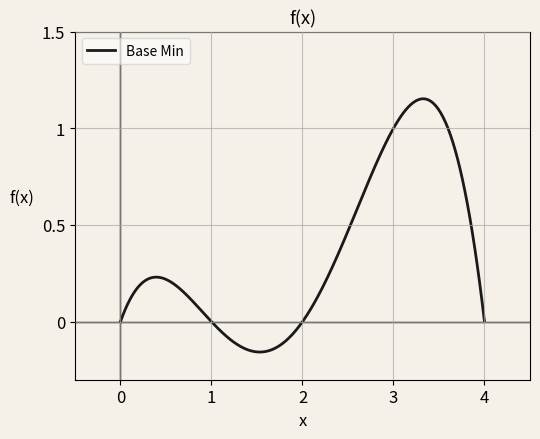

What is the difference between the maximum and minimum values?

1.3